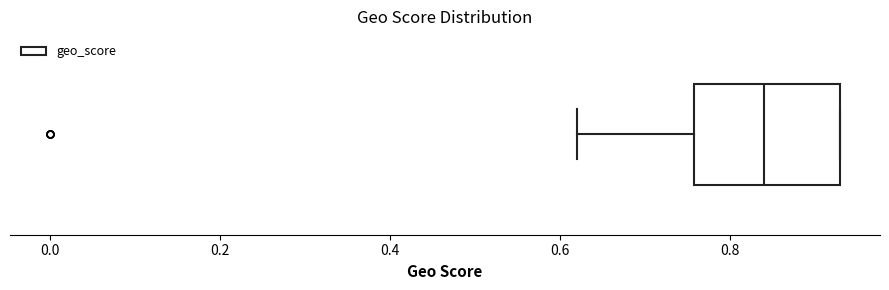

Transcribe this box plot: give where the median line is, the range the box spans, and where the two whiskers end, as read against the x-axis. The values are not printed on the chart, so give them approximately, as read against the axis.

median 0.84, box 0.76 to 0.94, whiskers 0.62 to 0.94